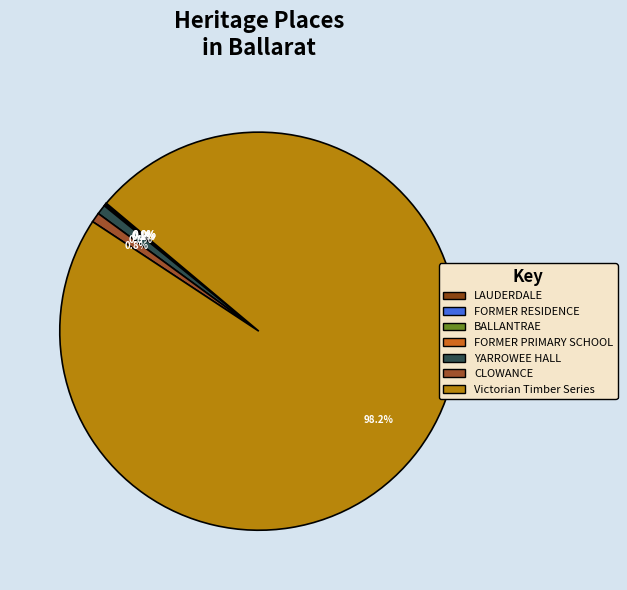

How many slices are in this pie chart?

7